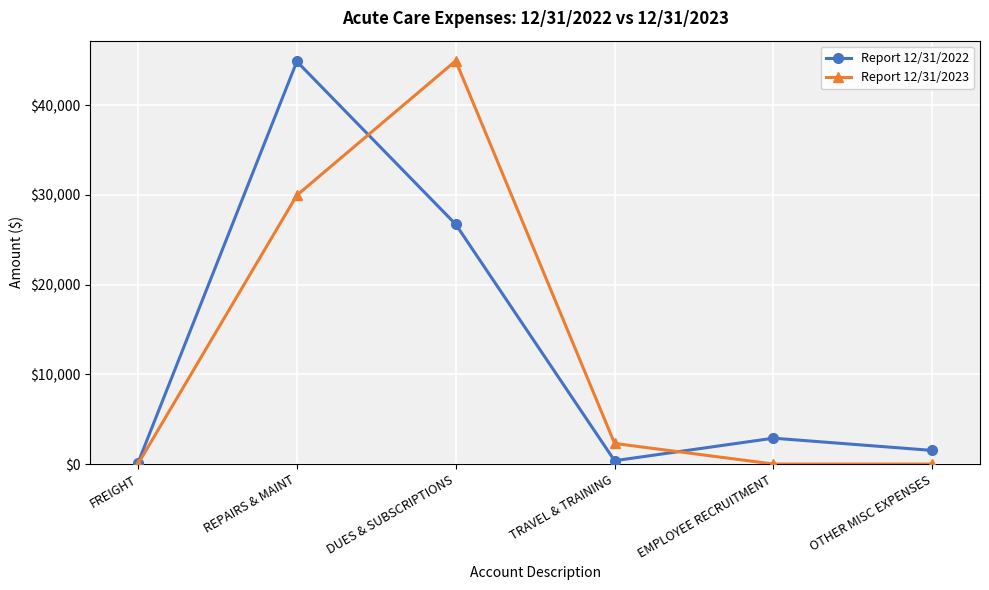

Does the chart have visible grid lines?

Yes